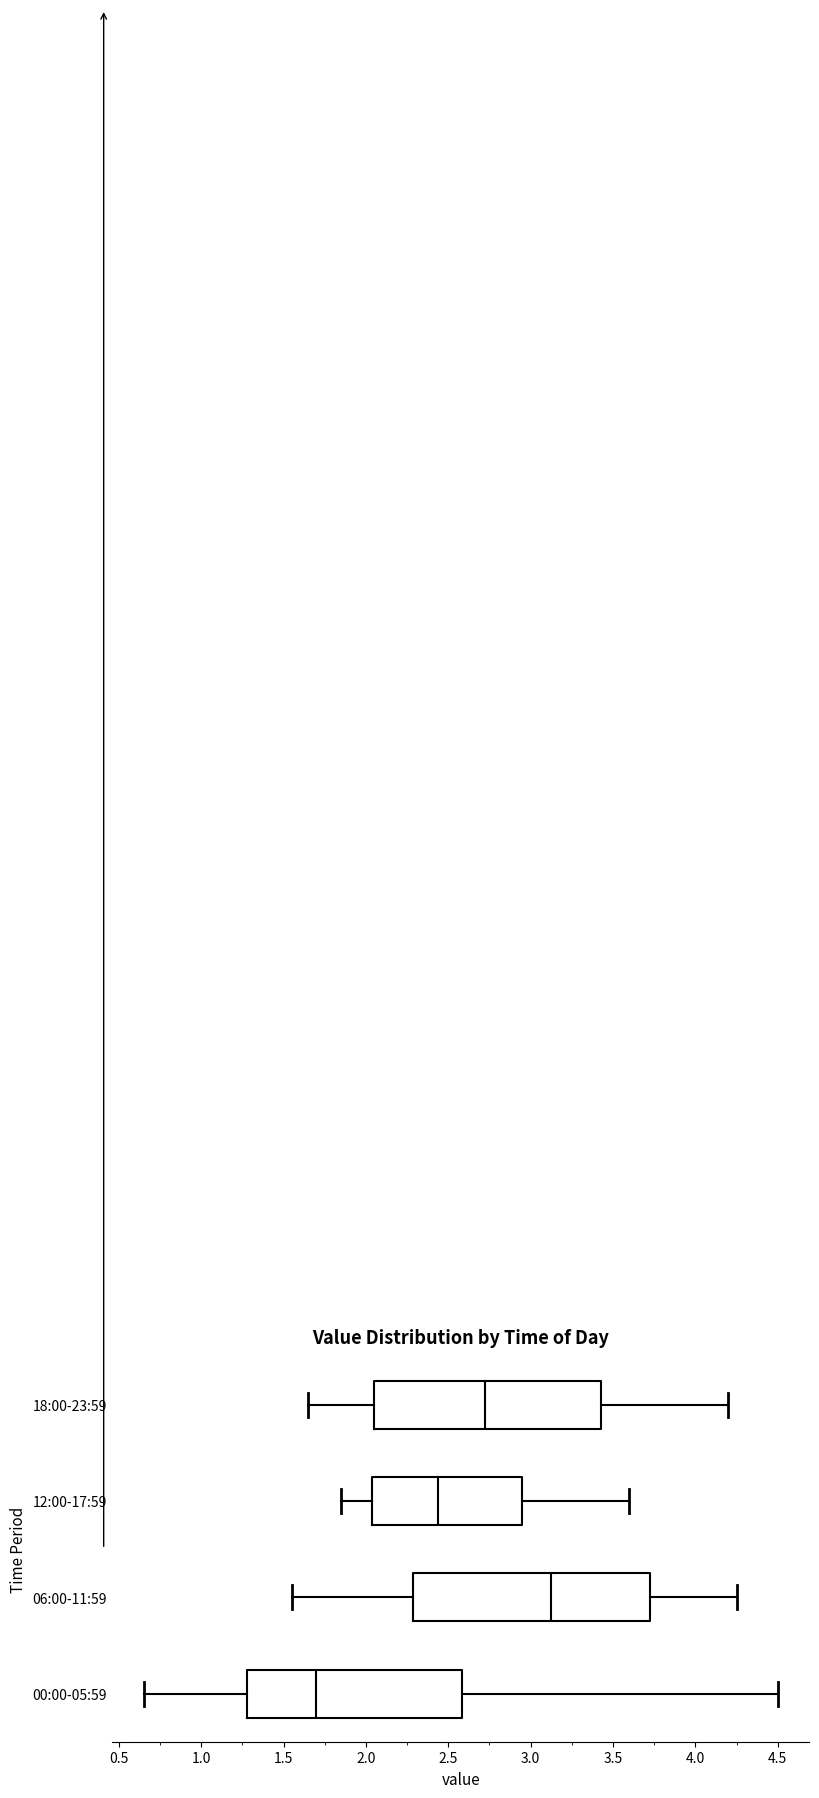

Reading bottom to top, read every box against the x-axis: the position of its median line, the range the box covers, and the ends of its whiskers. The values are not printed on the chart, so give them approximately, as read against the axis.

00:00-05:59: median 1.70, box 1.30 to 2.60, whiskers 0.65 to 4.50
06:00-11:59: median 3.15, box 2.30 to 3.75, whiskers 1.55 to 4.25
12:00-17:59: median 2.45, box 2.05 to 2.95, whiskers 1.85 to 3.60
18:00-23:59: median 2.75, box 2.05 to 3.45, whiskers 1.65 to 4.20